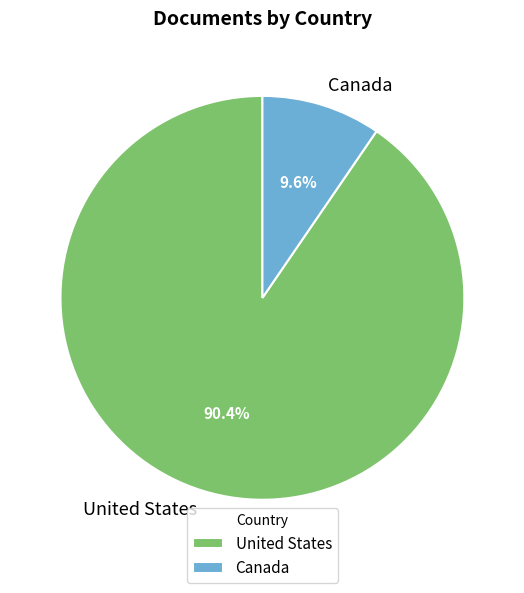

Is it true that Canada is 10% of the pie?

True